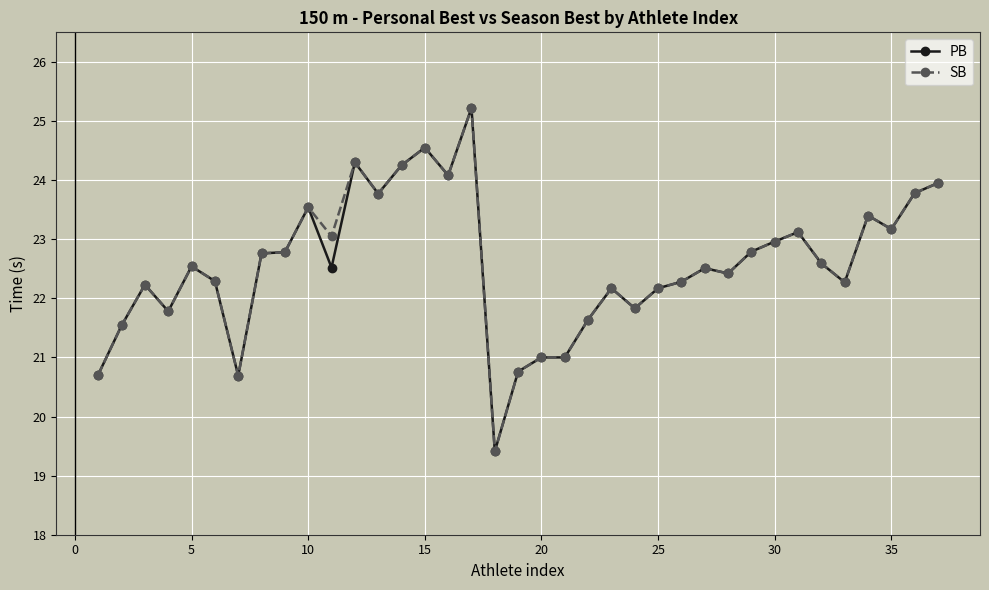

What is the value of the PB point at the 25th from the left?

22.2